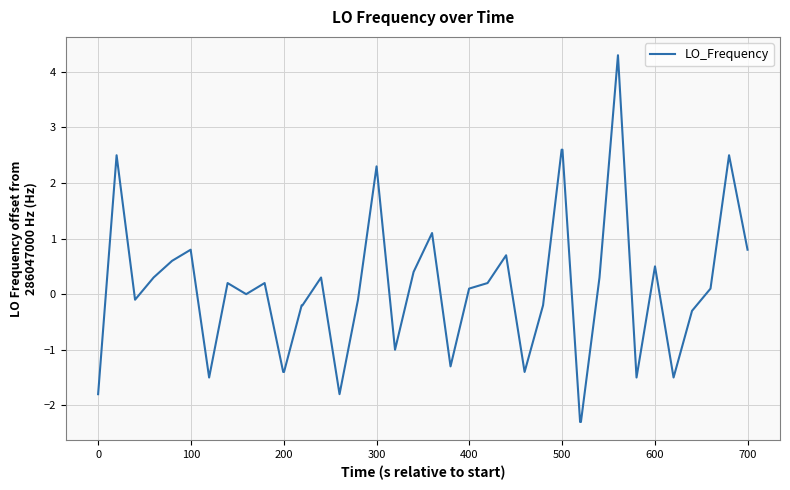

What is the smallest value displayed?

-2.3